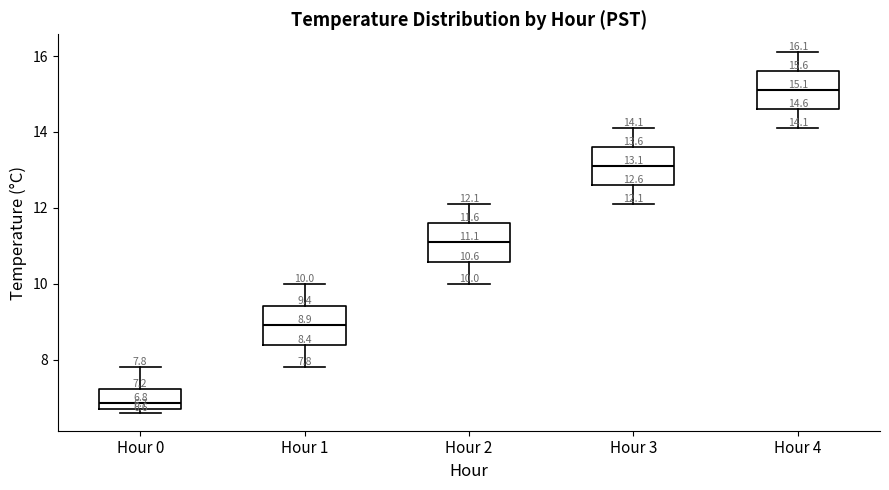

Which box has the highest median line?

Hour 4